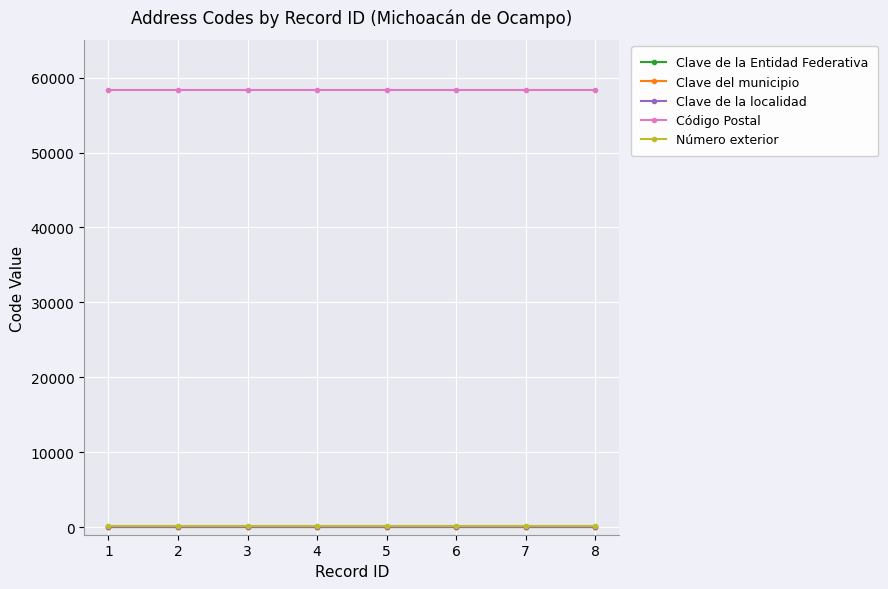

What is the greatest value displayed?

58290